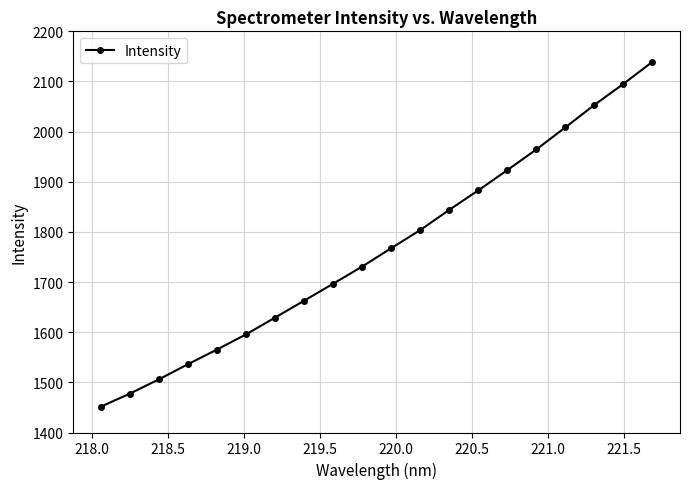

What is the average value?

1766.7